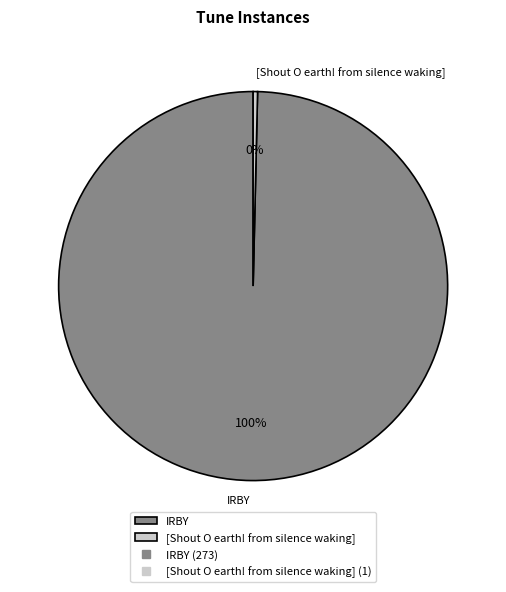

To the nearest percent, what is the average slice percentage?

50%